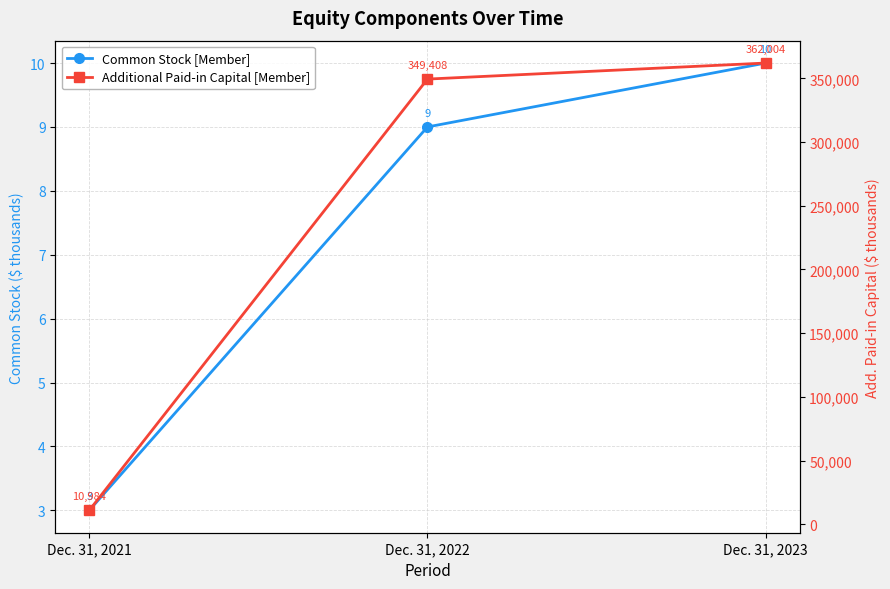

Is it true that Additional Paid-in Capital [Member] equals 123284 at Dec. 31, 2022?

False